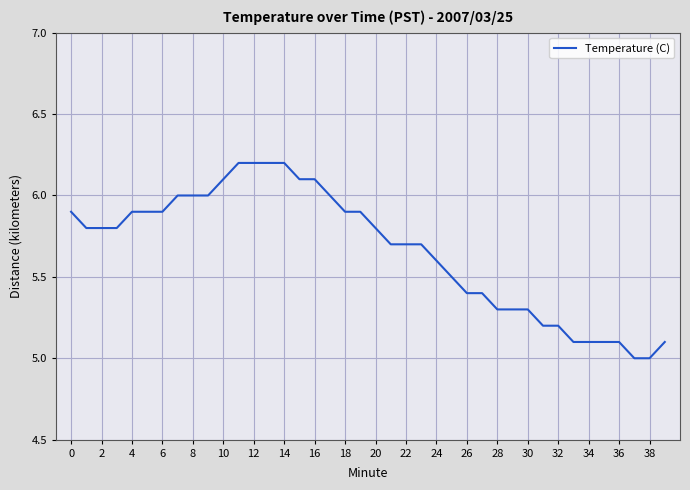

Does the chart display data point markers on the line(s)?

No